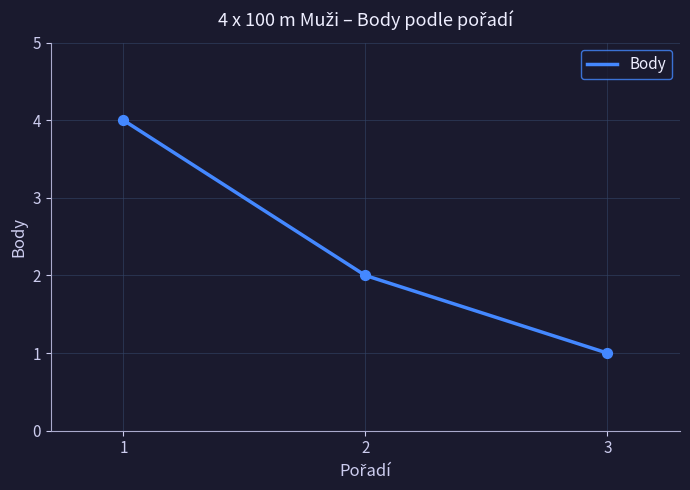

Which has a higher value, 1 or 2?

1